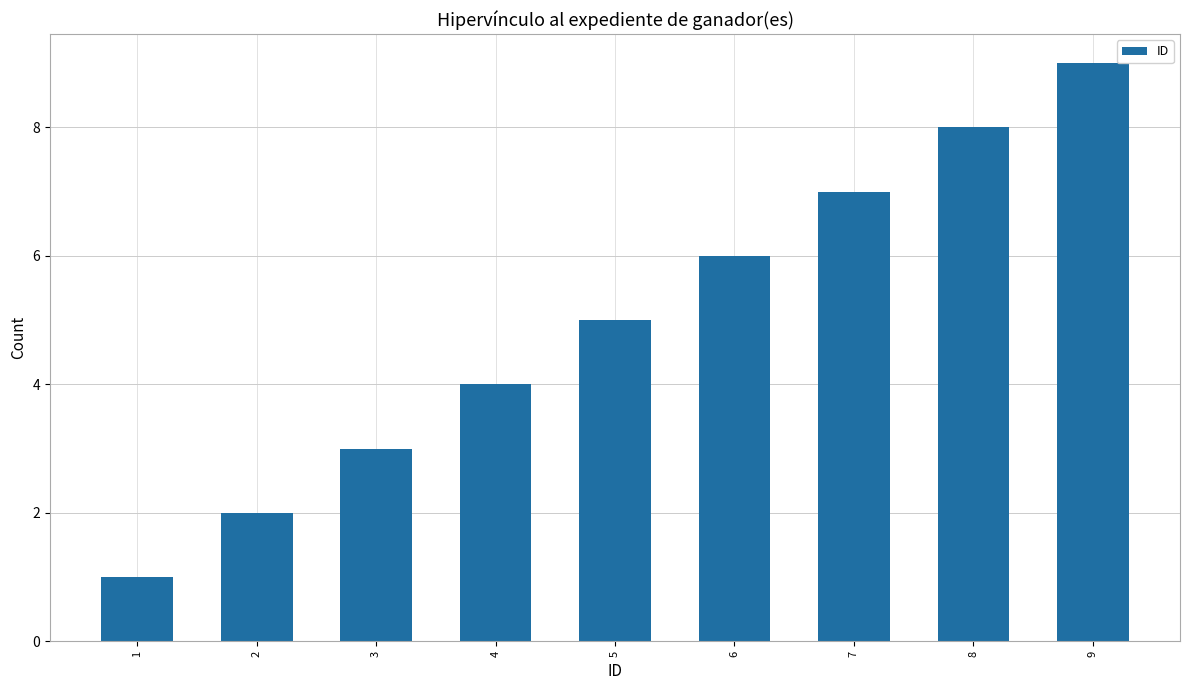

Which category has the highest value across all series?

9